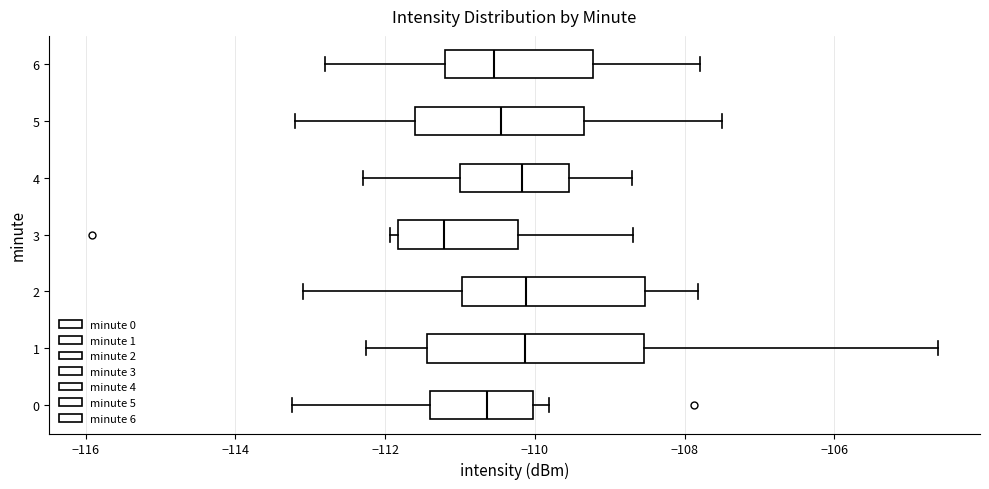

Which box's median line is the furthest to the left?

3